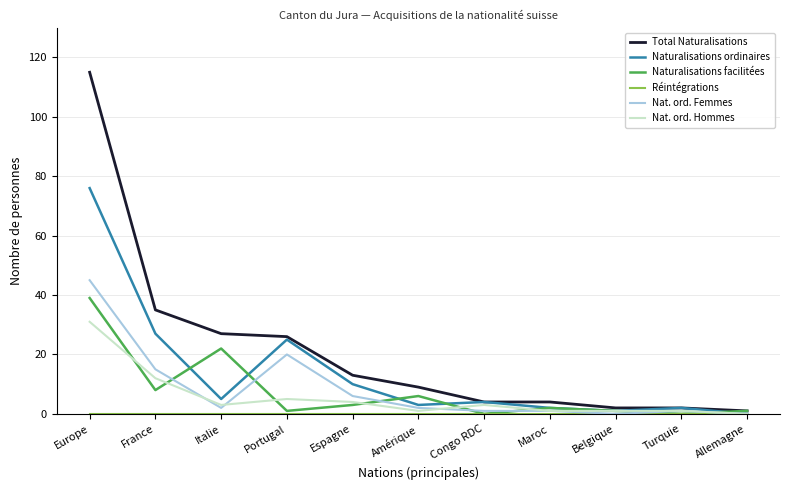

What is the difference between the Naturalisations facilitées values at Turquie and Europe?

39